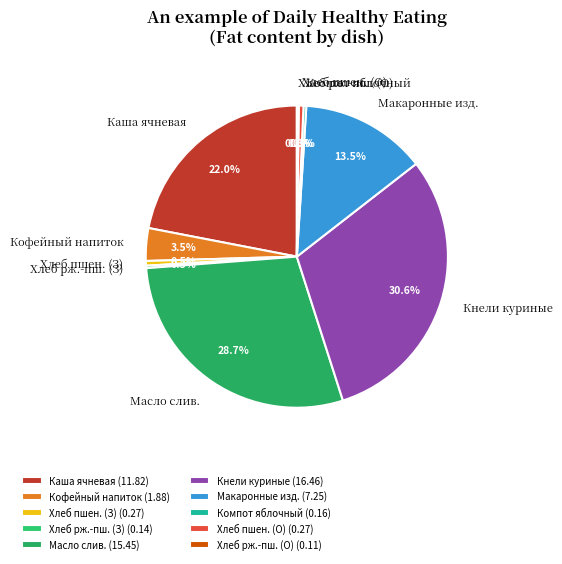

To the nearest percent, what is the difference between the largest and smallest slice percentages?

30%